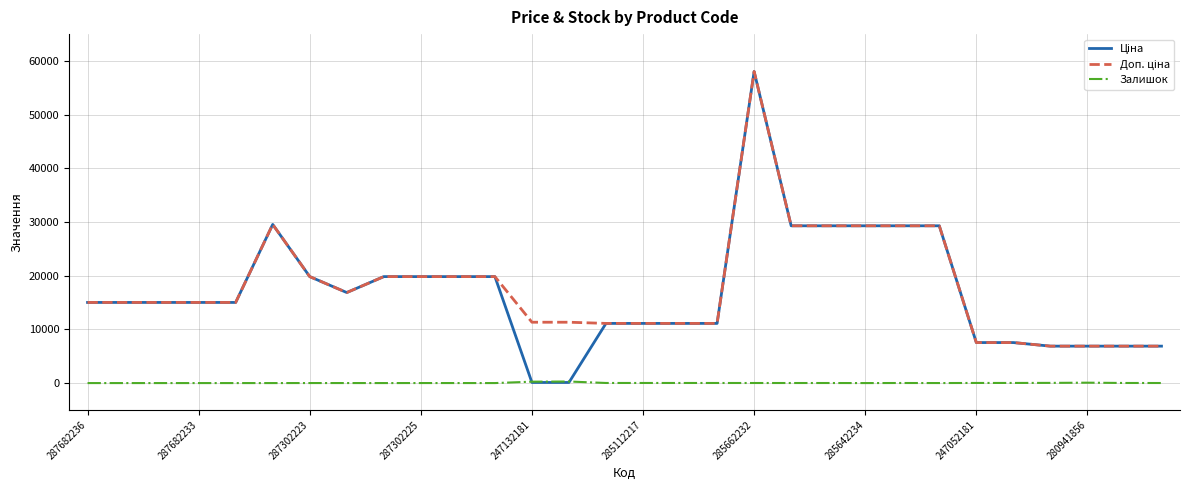

Does the chart have visible grid lines?

Yes